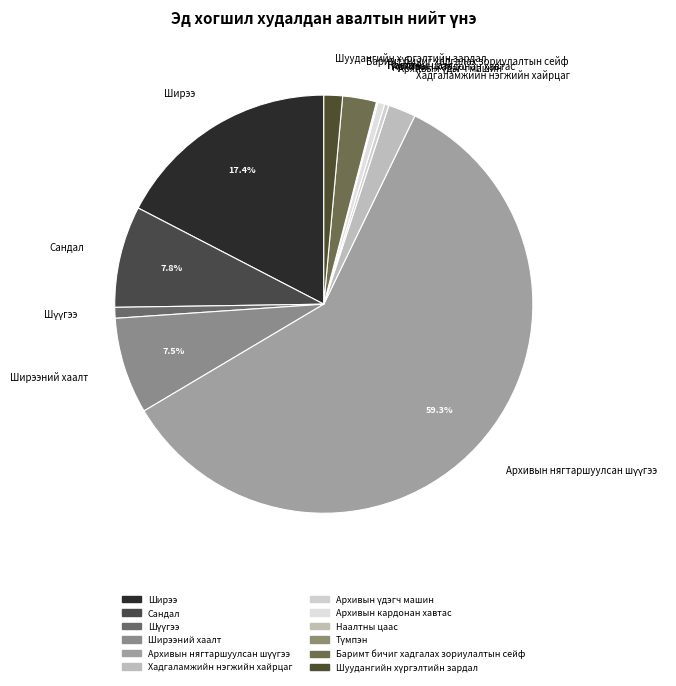

Is there any slice that represents more than half of the pie?

Yes